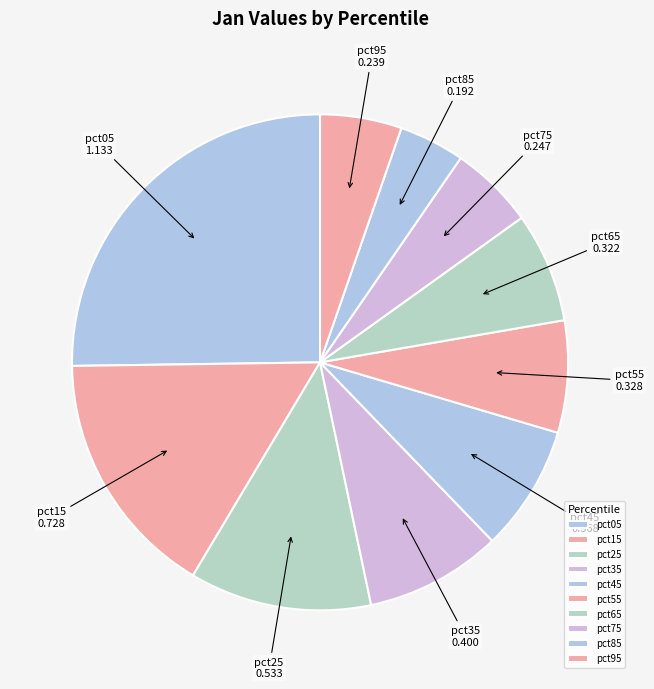

Which category has the biggest portion of the pie?

pct05